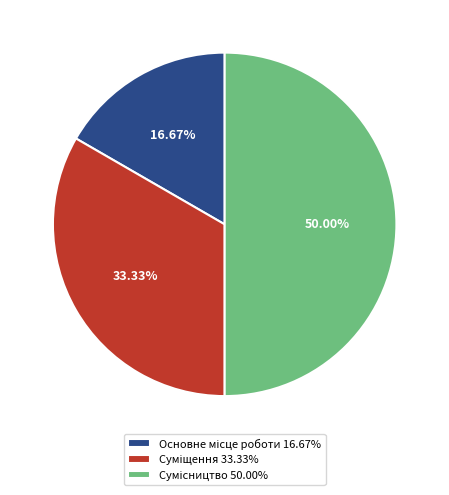

To the nearest percent, what is the difference between the Суміщення and Сумісництво slice percentages?

17%